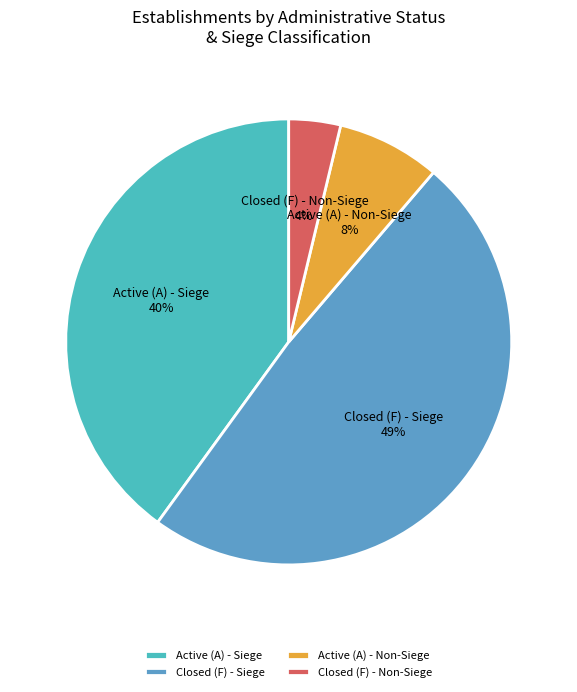

What is the largest slice in the pie chart?

Closed (F) - Siege